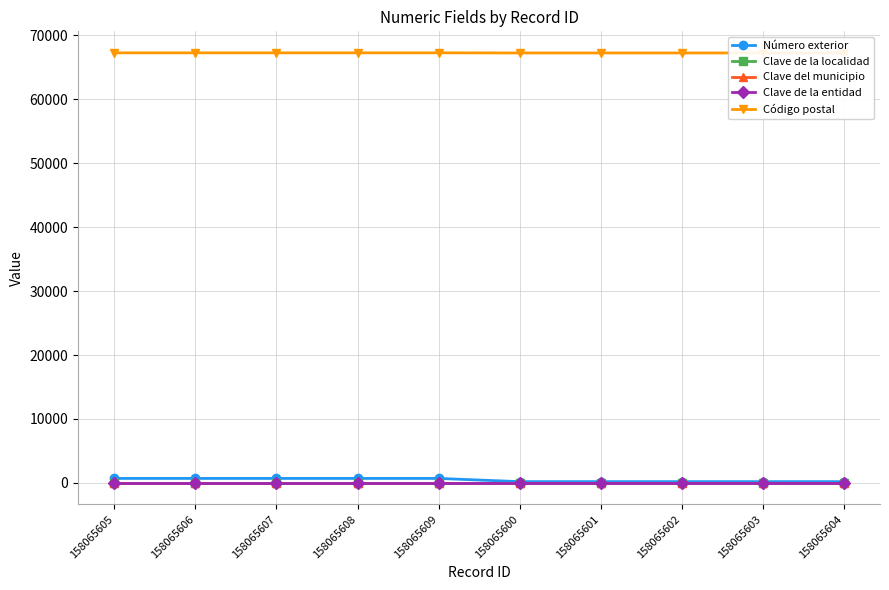

Count the Número exterior values in the range 198 to 702.

10